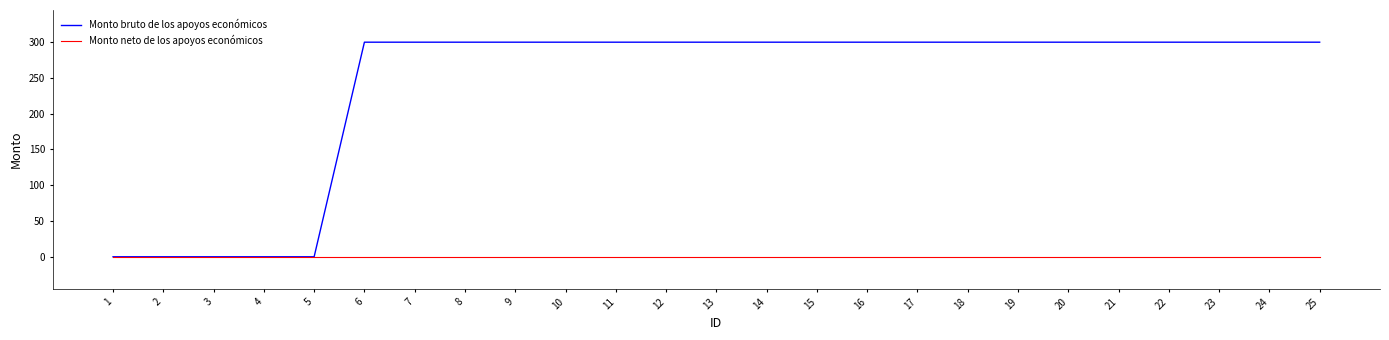

Does the chart have visible grid lines?

No